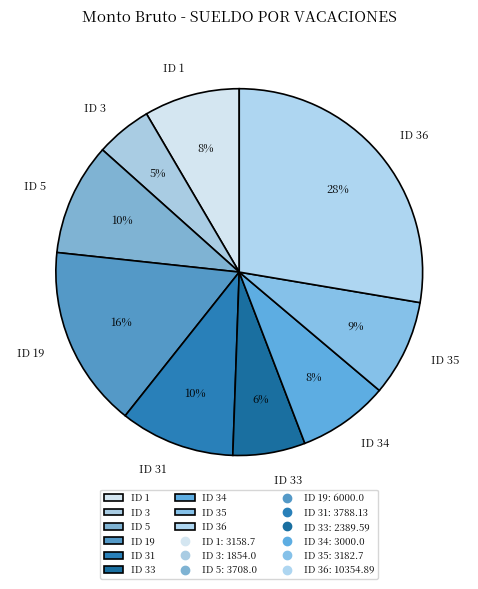

Do ID 1 and ID 34 together represent more than half of the pie?

No